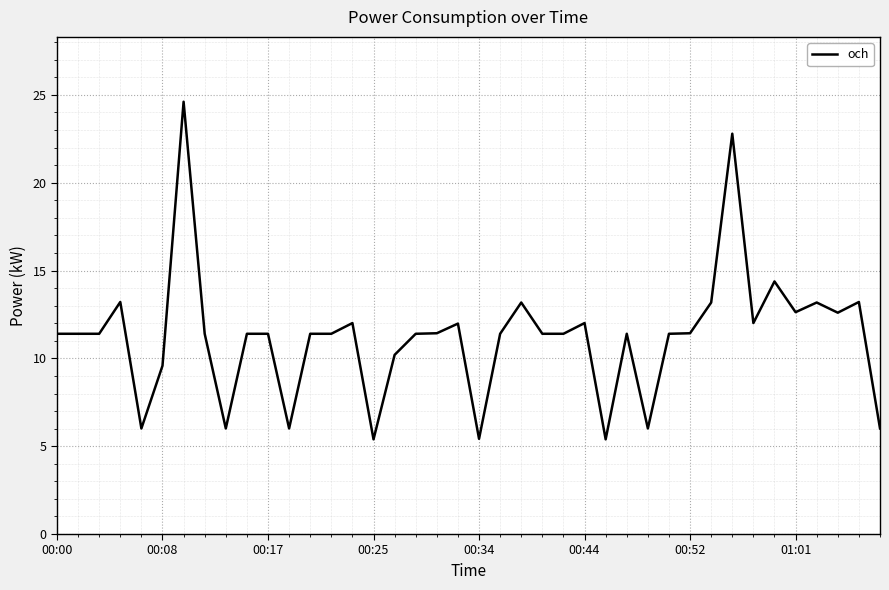

What is the maximum value shown in the chart?

24.6